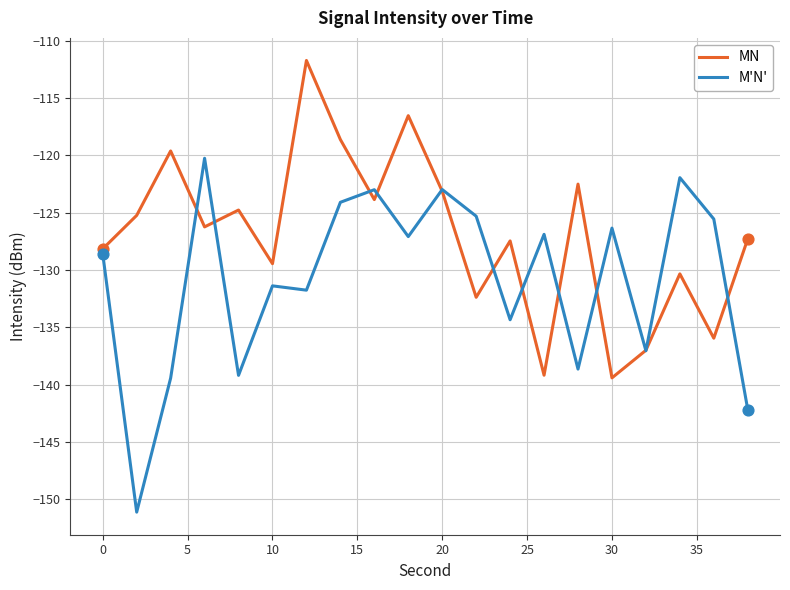

Which series has the largest total across all categories?

MN